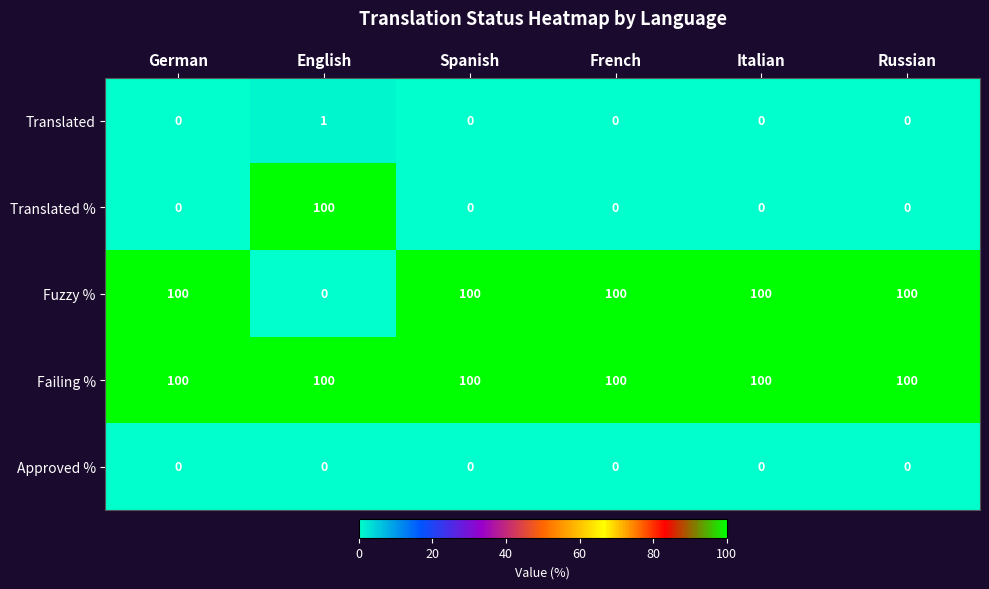

How many series are shown in this chart?

5